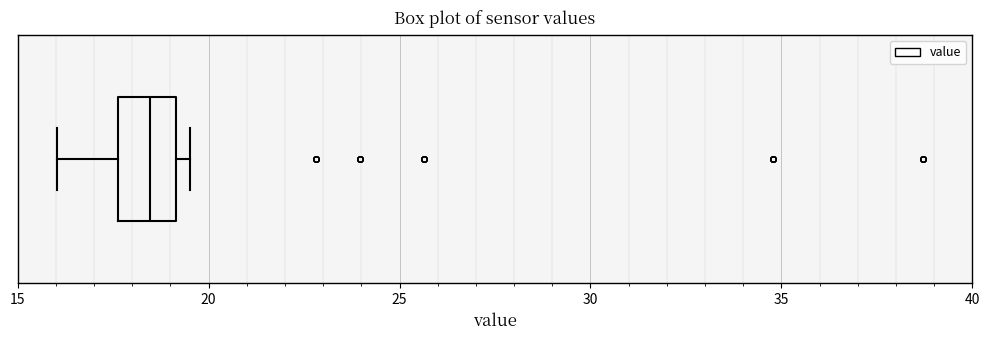

Where does the left whisker of the box end on the x-axis? The values are not printed on the chart, so give them approximately, as read against the axis.

16.0